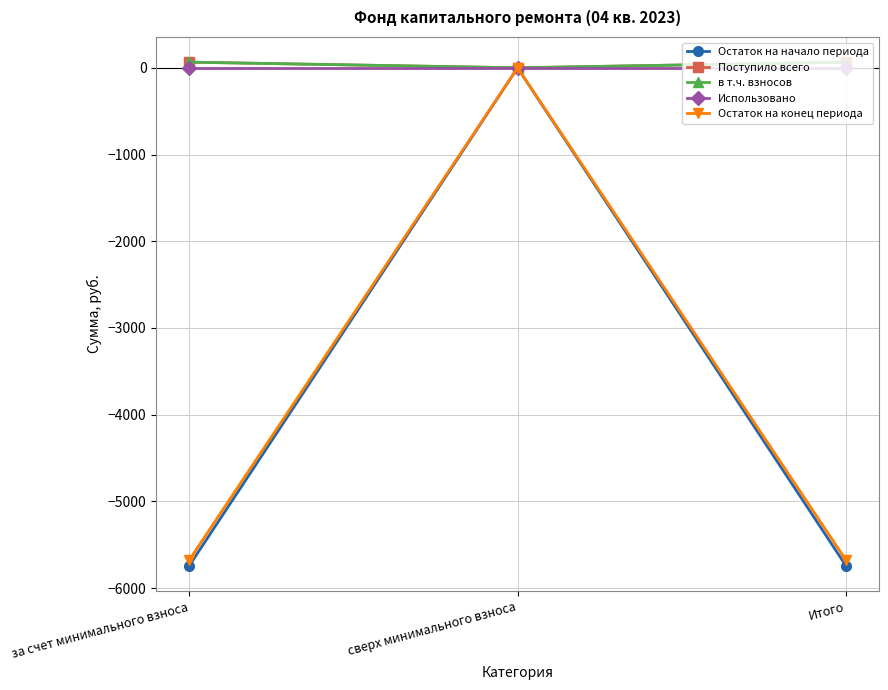

What is the minimum value shown in the chart?

-5743.9